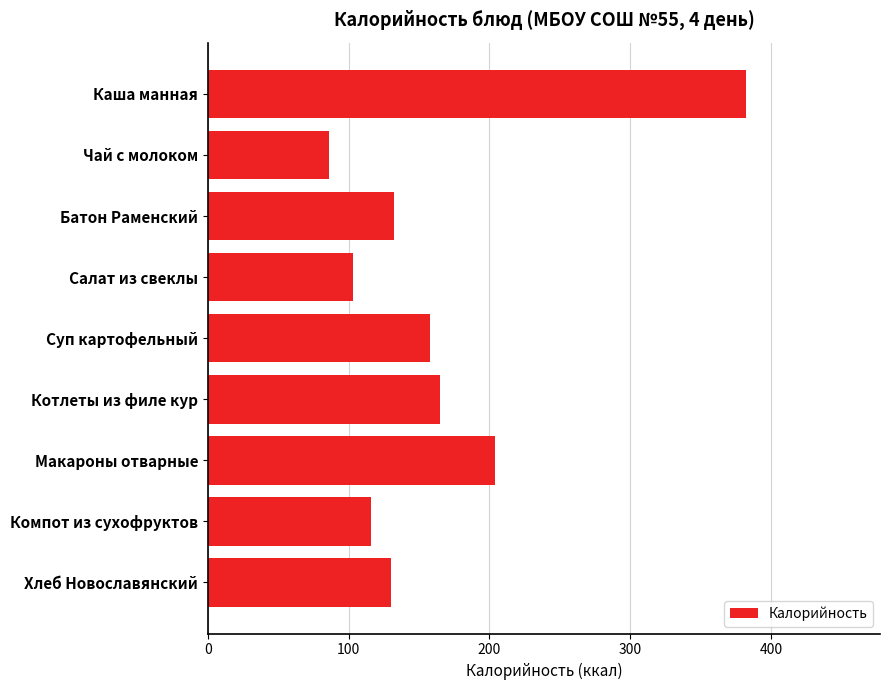

True or false: the data shows 116.0 at Компот из сухофруктов.

True